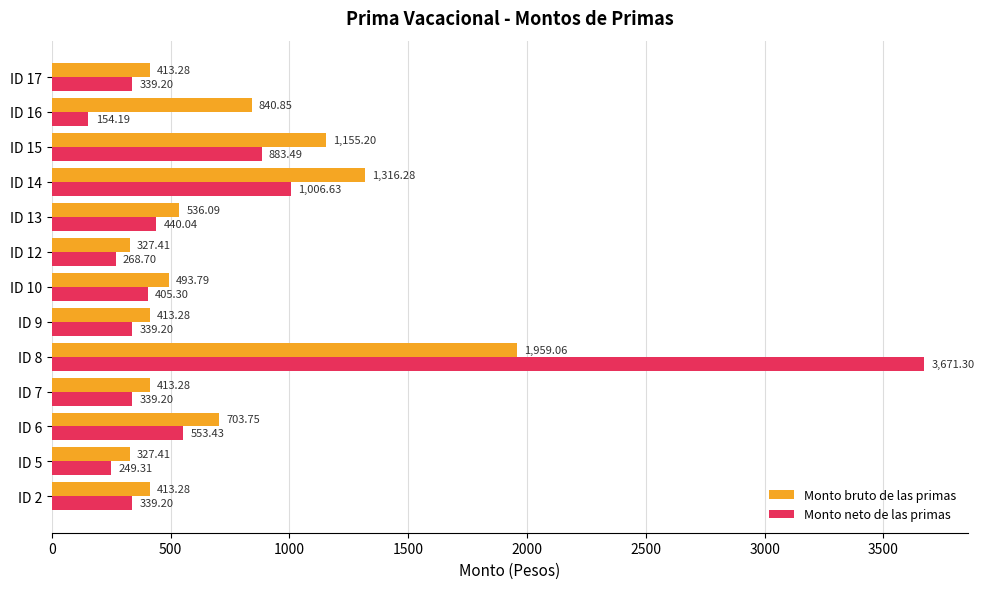

Rank the series at ID 16 from lowest to highest value.

Monto neto de las primas, Monto bruto de las primas